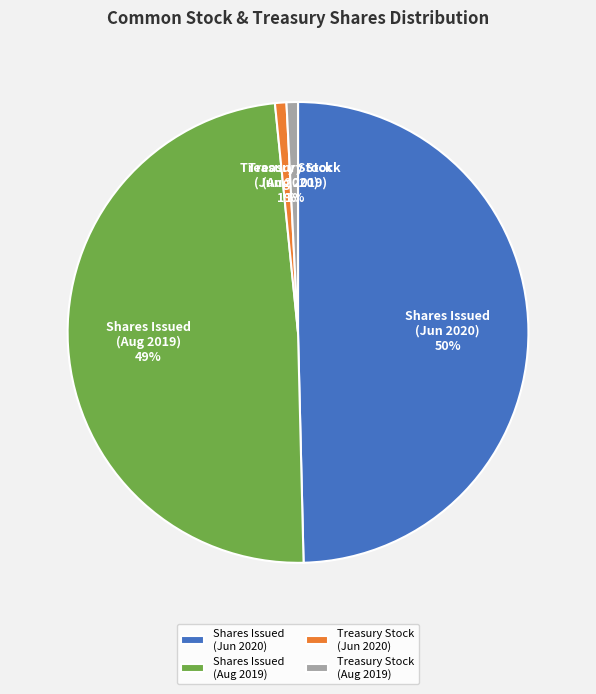

True or false: Treasury Stock (Jun 2020) accounts for 1% of the total.

True